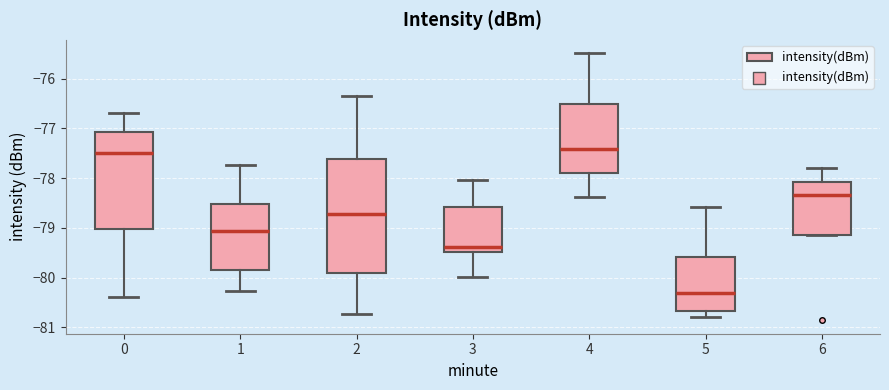

Where is the upper edge of the box at x = 4 on the y-axis? The values are not printed on the chart, so give them approximately, as read against the axis.

-76.5